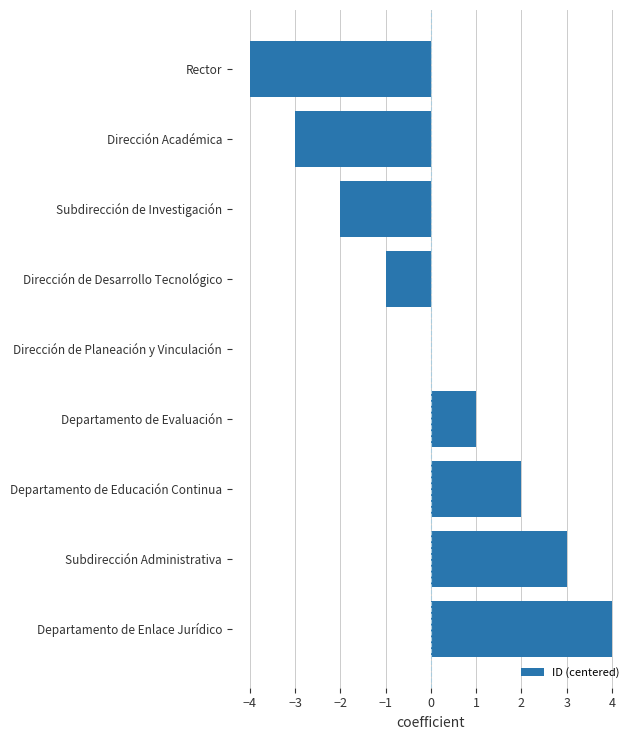

What is the change in value from Departamento de Enlace Jurídico to Dirección Académica?

-7